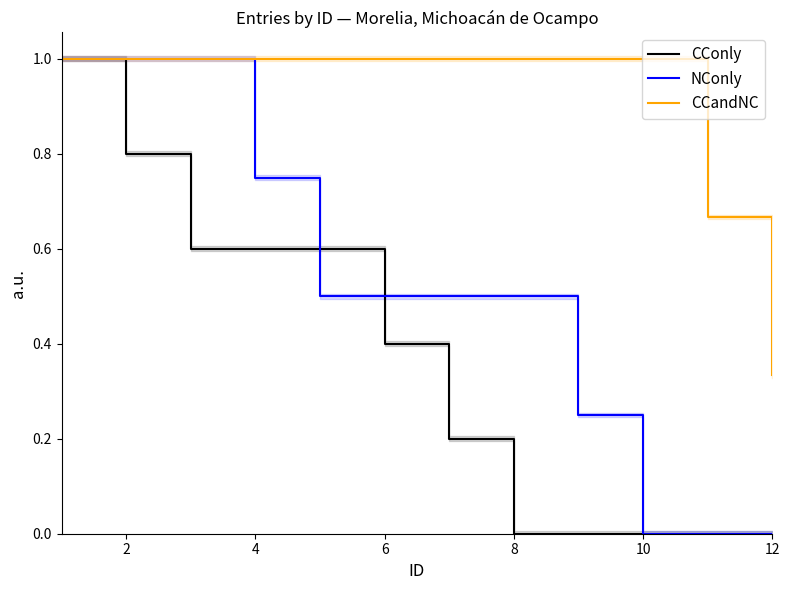

List the series in order of their overall mean, lowest first.

CConly, NConly, CCandNC